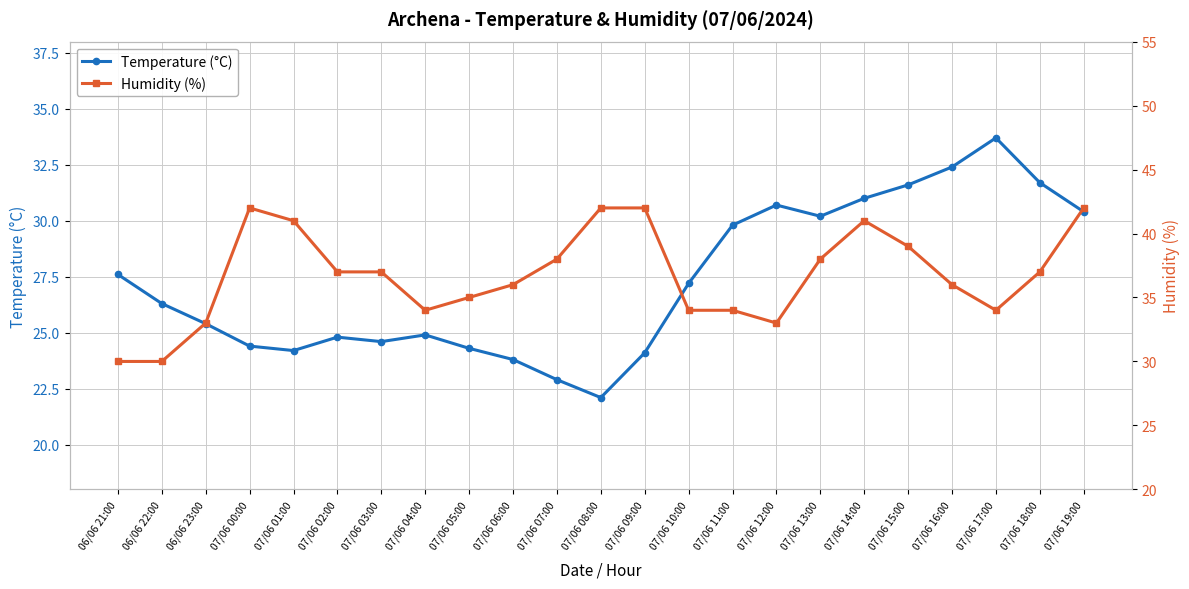

Between 07/06 02:00 and 07/06 15:00, which is larger?

07/06 15:00